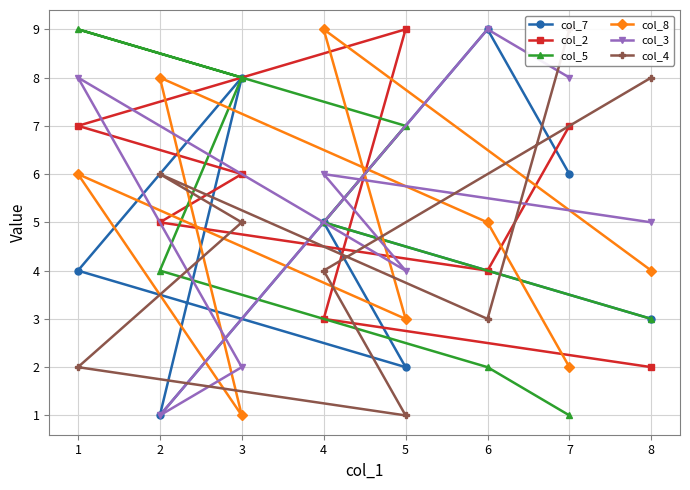

What is the sum of all col_5 values?

39